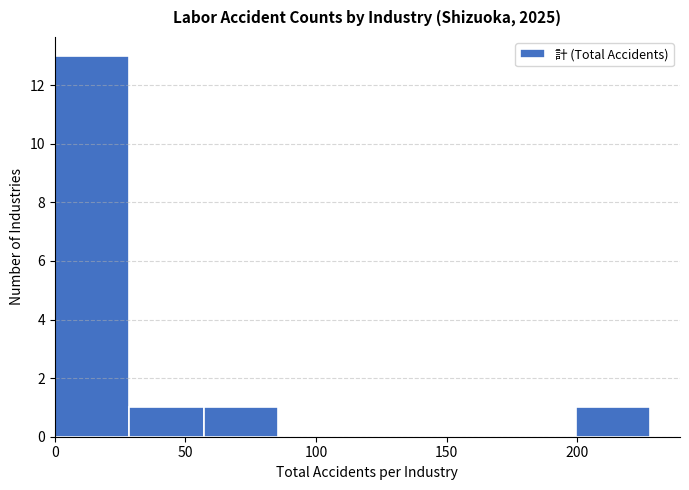

How tall is the bar that spans 28.5 to 57.0 on the x-axis? Neither the bar edges nor the heights are printed on the chart, so give them approximately, as read against the axes.

1